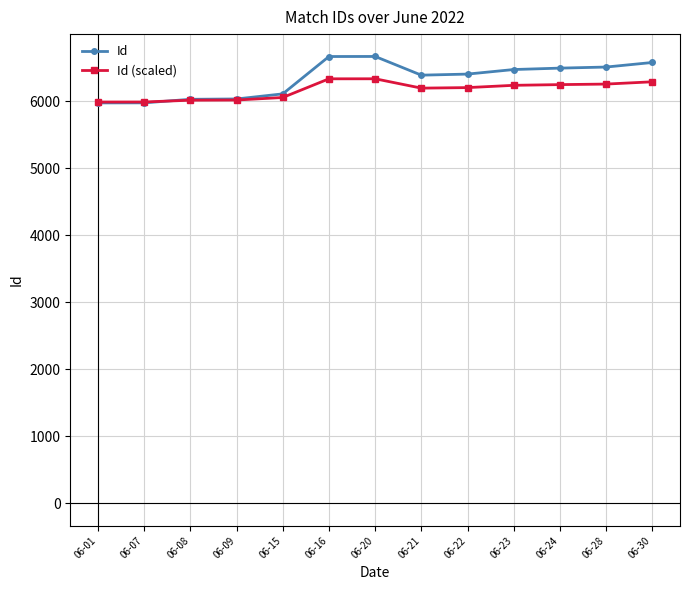

At how many categories does at least one series exceed 6324?

8